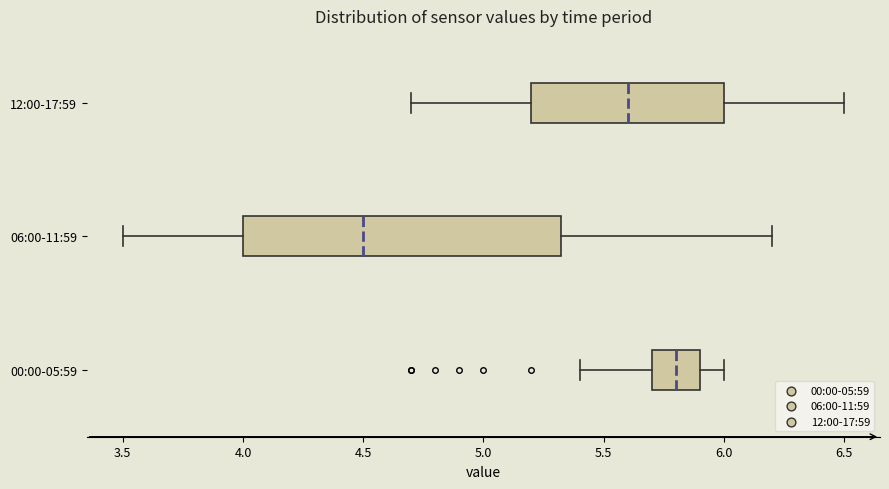

Comparing the boxes themselves (not the whiskers), which one is the widest?

06:00-11:59